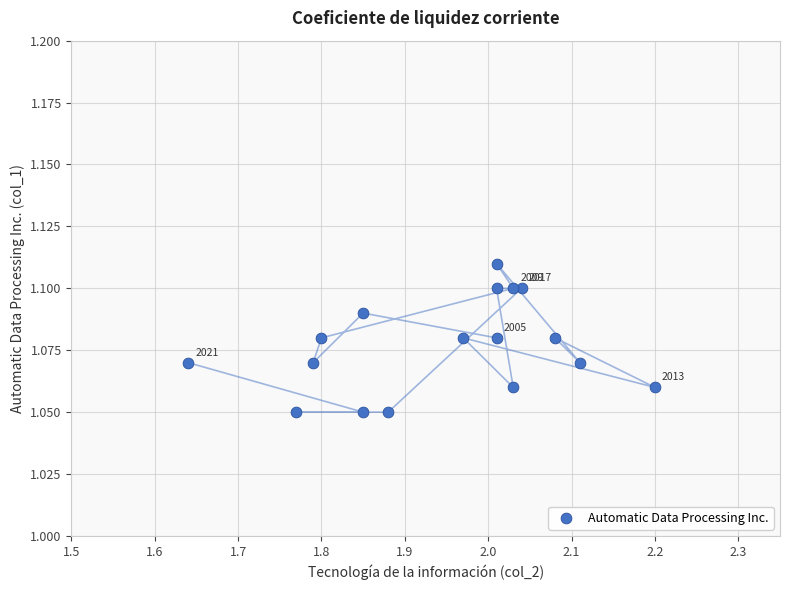

What is the range of X values (max minus min)?

0.6